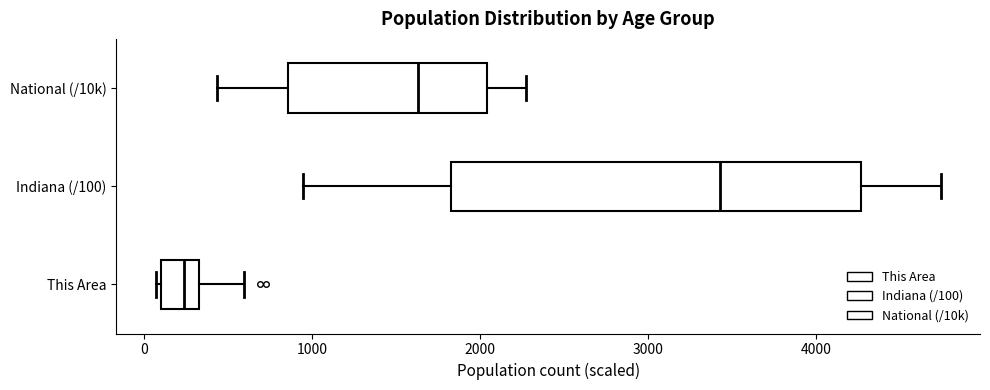

Reading bottom to top, read every box against the x-axis: the position of its median line, the range the box covers, and the ends of its whiskers. The values are not printed on the chart, so give them approximately, as read against the axis.

This Area: median 200, box 100 to 300, whiskers 100 to 600
Indiana (/100): median 3400, box 1800 to 4300, whiskers 900 to 4700
National (/10k): median 1600, box 900 to 2000, whiskers 400 to 2300